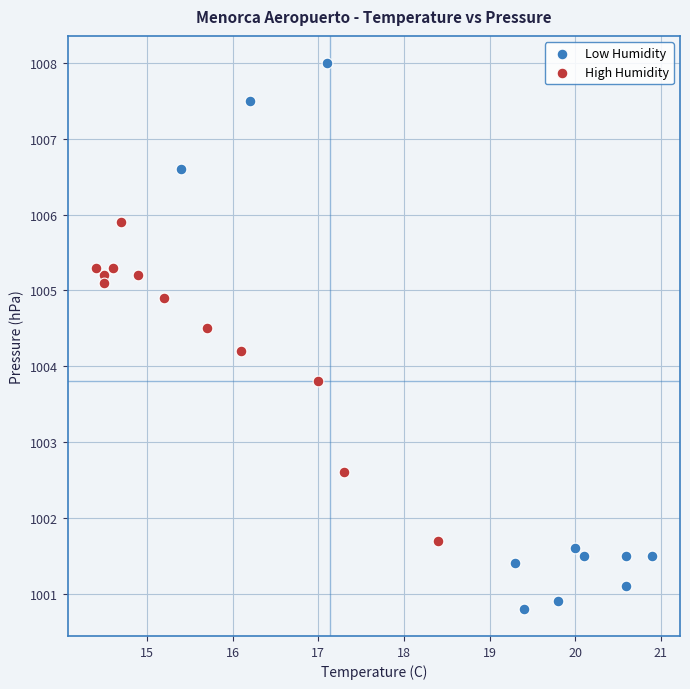

Which series contains the highest Y value?

Low Humidity